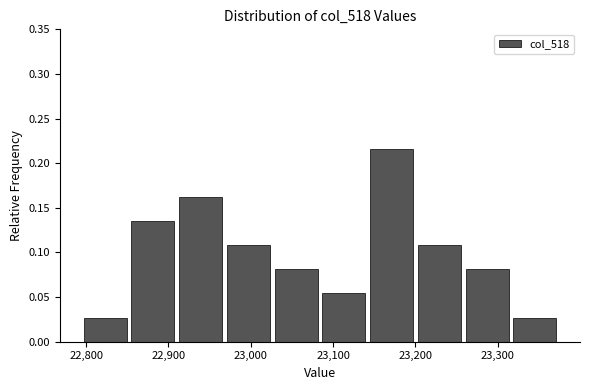

Reading left to right, list every bar in this chart as the range it spans on the x-axis followed by its height. Neither the bar edges nor the heights are printed on the chart, so give them approximately, as read against the axes.

22794 to 22852: 0.025
22852 to 22910: 0.135
22910 to 22968: 0.160
22968 to 23026: 0.110
23026 to 23084: 0.080
23084 to 23142: 0.055
23142 to 23200: 0.215
23200 to 23258: 0.110
23258 to 23316: 0.080
23316 to 23374: 0.025